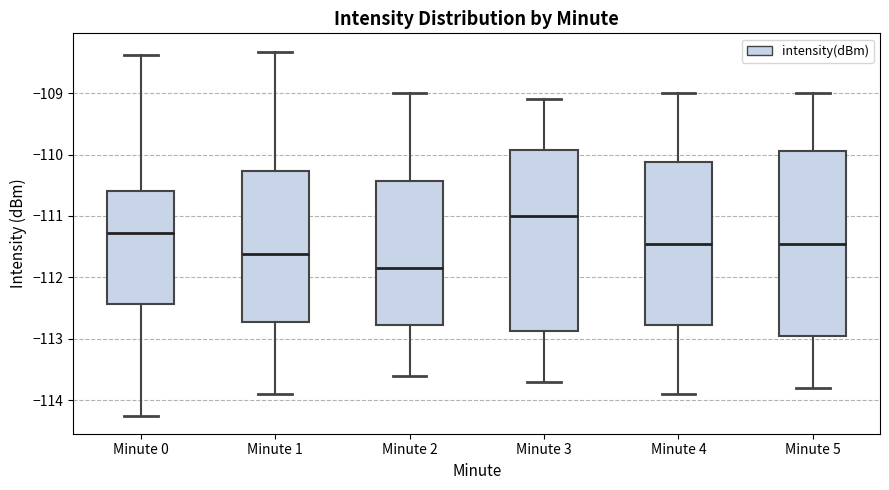

Reading left to right, read every box against the y-axis: the position of its median line, the range the box covers, and the ends of its whiskers. The values are not printed on the chart, so give them approximately, as read against the axis.

Minute 0: median -111.3, box -112.4 to -110.6, whiskers -114.2 to -108.4
Minute 1: median -111.6, box -112.7 to -110.3, whiskers -113.9 to -108.3
Minute 2: median -111.8, box -112.8 to -110.4, whiskers -113.6 to -109.0
Minute 3: median -111.0, box -112.9 to -109.9, whiskers -113.7 to -109.1
Minute 4: median -111.4, box -112.8 to -110.1, whiskers -113.9 to -109.0
Minute 5: median -111.4, box -112.9 to -109.9, whiskers -113.8 to -109.0